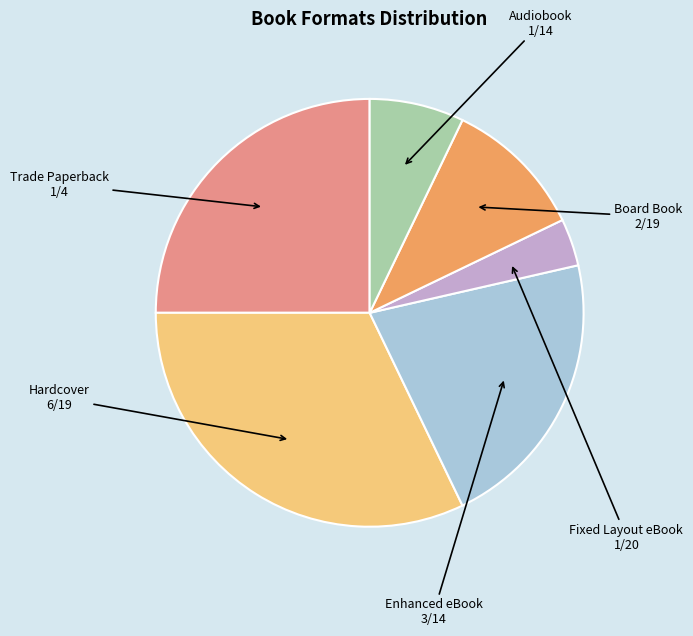

Is there any slice that represents more than half of the pie?

No